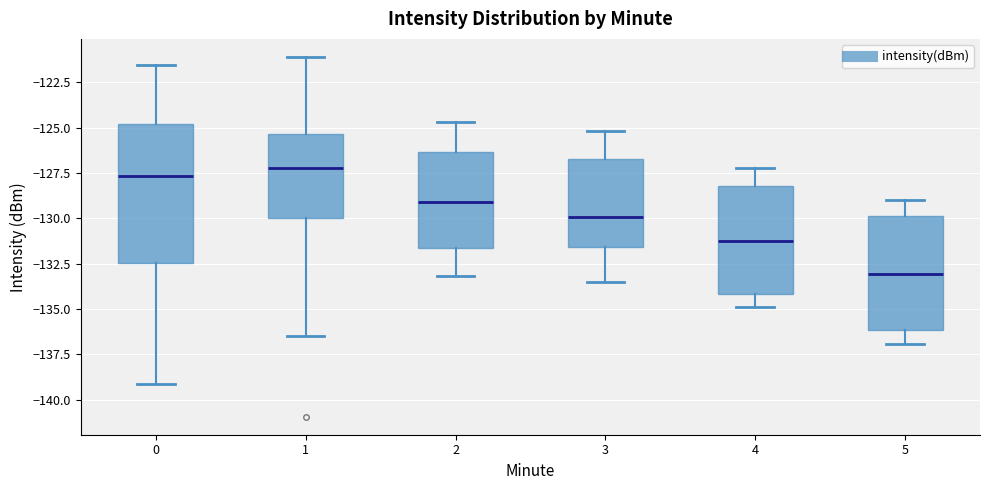

Reading left to right, transcribe this box plot: for each box, give where its median line is, the range the box spans, and where its two whiskers end, as read against the y-axis. The values are not printed on the chart, so give them approximately, as read against the axis.

0: median -127.5, box -132.5 to -125.0, whiskers -139.0 to -121.5
1: median -127.0, box -130.0 to -125.5, whiskers -136.5 to -121.0
2: median -129.0, box -131.5 to -126.5, whiskers -133.0 to -124.5
3: median -130.0, box -131.5 to -126.5, whiskers -133.5 to -125.0
4: median -131.0, box -134.0 to -128.0, whiskers -135.0 to -127.0
5: median -133.0, box -136.0 to -130.0, whiskers -137.0 to -129.0